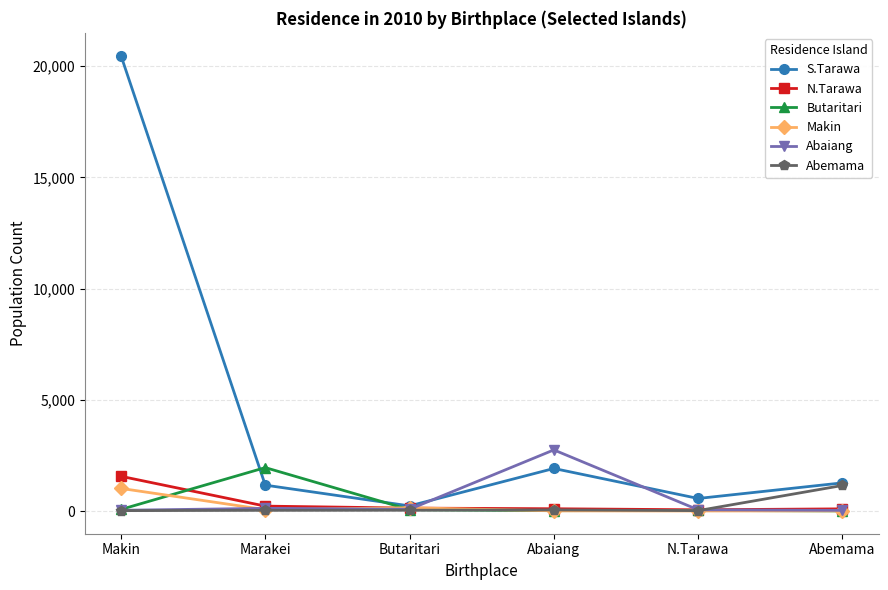

At which category does the chart reach its peak across all series?

Makin